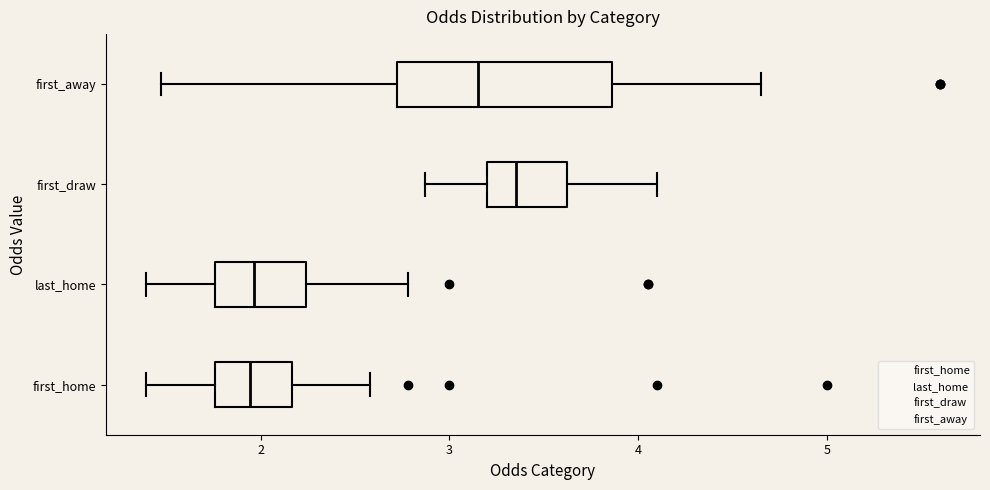

Reading bottom to top, read every box against the x-axis: the position of its median line, the range the box covers, and the ends of its whiskers. The values are not printed on the chart, so give them approximately, as read against the axis.

first_home: median 1.9, box 1.8 to 2.2, whiskers 1.4 to 2.6
last_home: median 2.0, box 1.8 to 2.2, whiskers 1.4 to 2.8
first_draw: median 3.4, box 3.2 to 3.6, whiskers 2.9 to 4.1
first_away: median 3.2, box 2.7 to 3.9, whiskers 1.5 to 4.7